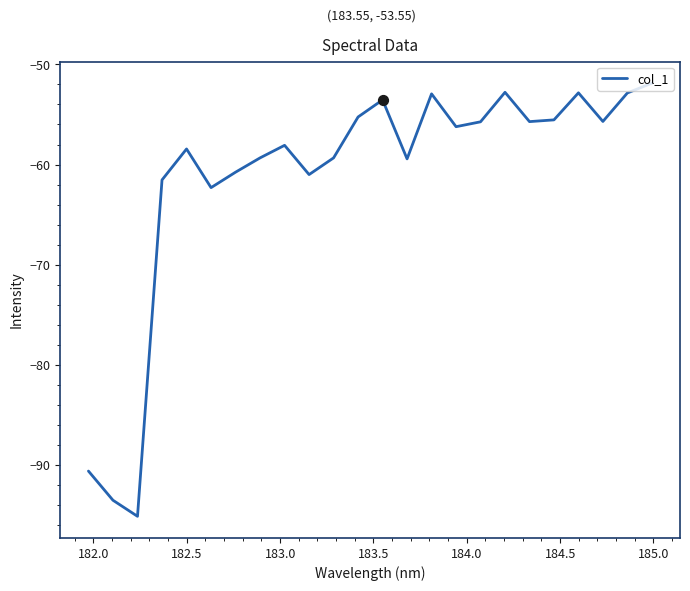

What is the maximum value shown in the chart?

-51.9